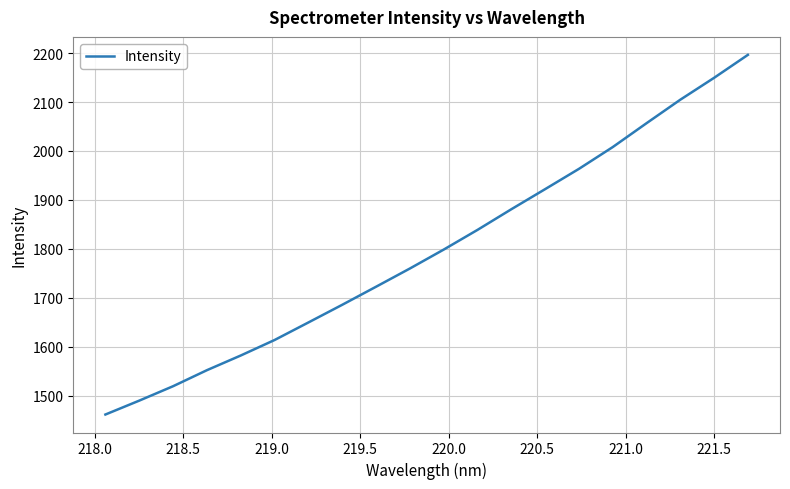

What is the maximum value shown in the chart?

2196.3